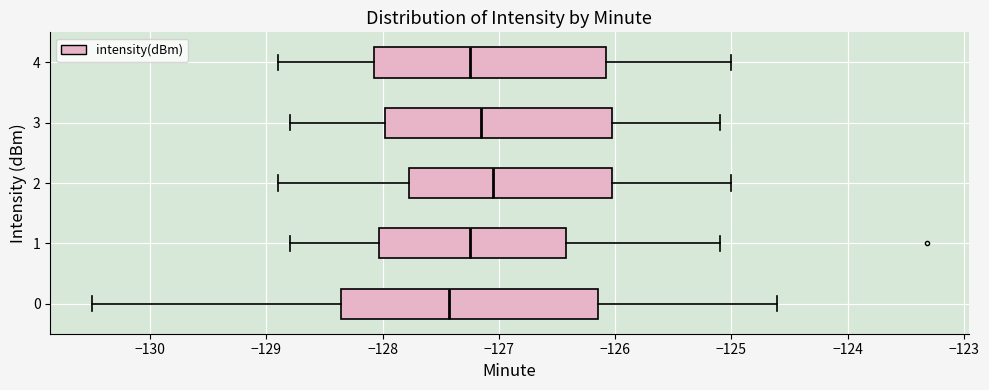

Reading bottom to top, transcribe this box plot: for each box, give where its median line is, the range the box spans, and where its two whiskers end, as read against the x-axis. The values are not printed on the chart, so give them approximately, as read against the axis.

0: median -127.4, box -128.4 to -126.1, whiskers -130.5 to -124.6
1: median -127.2, box -128.0 to -126.4, whiskers -128.8 to -125.1
2: median -127.0, box -127.8 to -126.0, whiskers -128.9 to -125.0
3: median -127.1, box -128.0 to -126.0, whiskers -128.8 to -125.1
4: median -127.2, box -128.1 to -126.1, whiskers -128.9 to -125.0